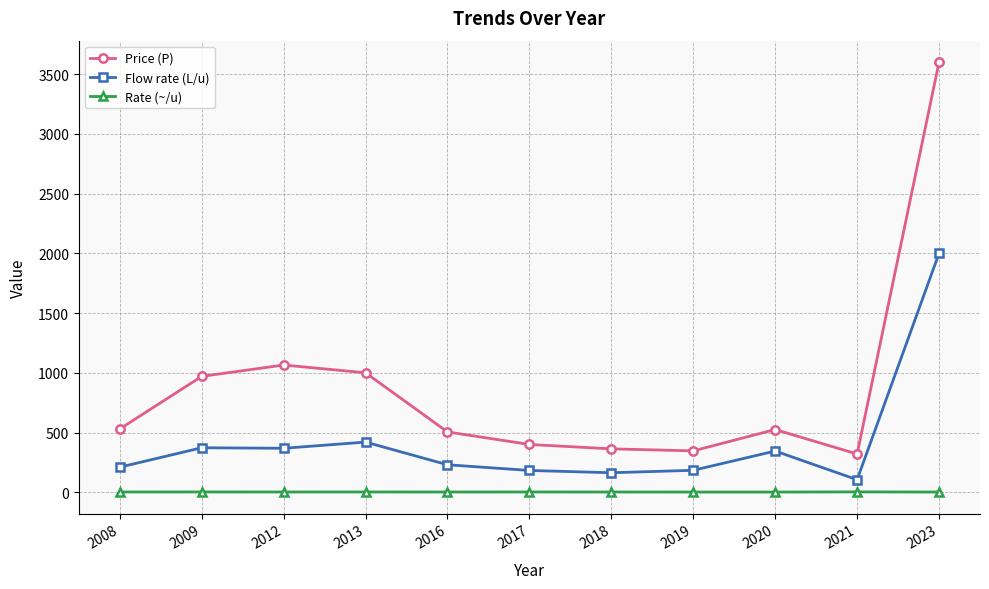

Which label corresponds to the largest value in the chart?

2023